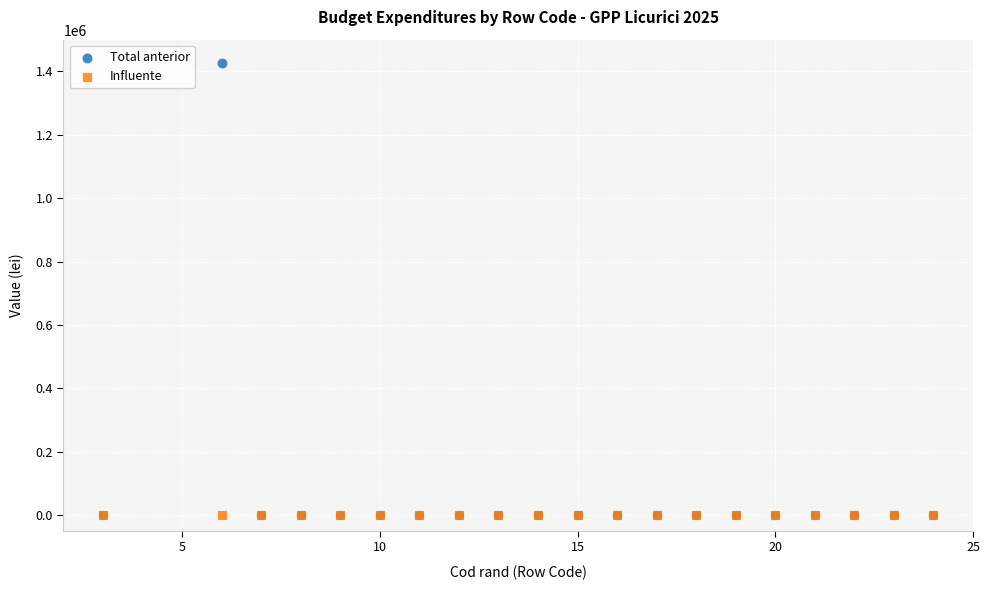

What are all the series names shown in the legend?

Total anterior, Influente